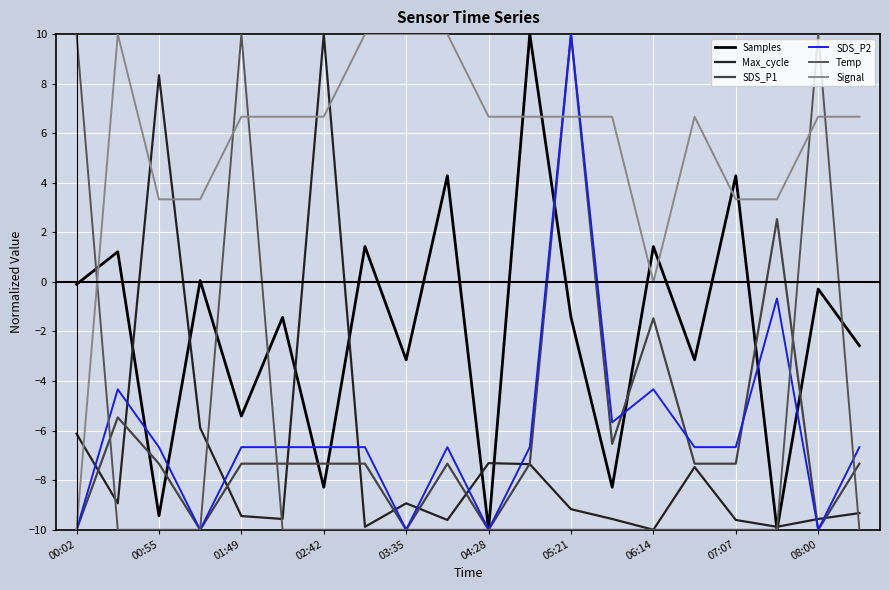

What is the minimum value shown in the chart?

-10.0